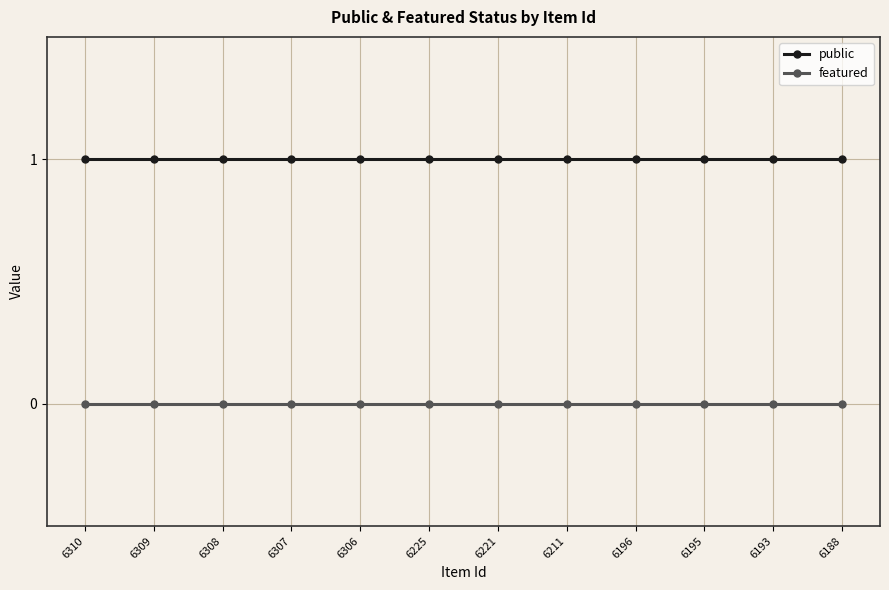

Is it true that featured equals 0 at 6307?

True